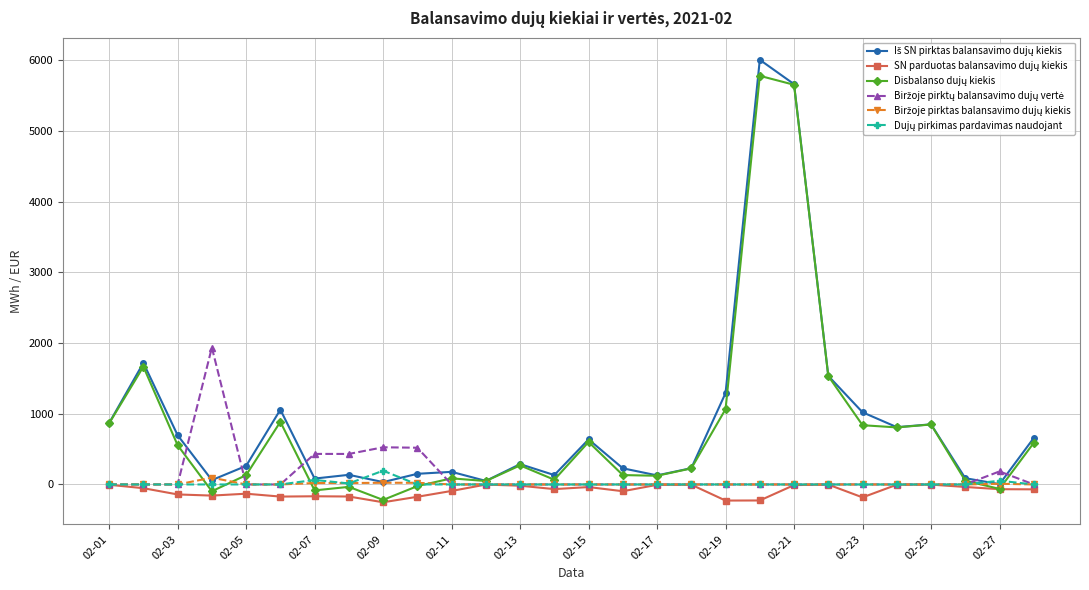

What is the minimum value shown in the chart?

-252.2